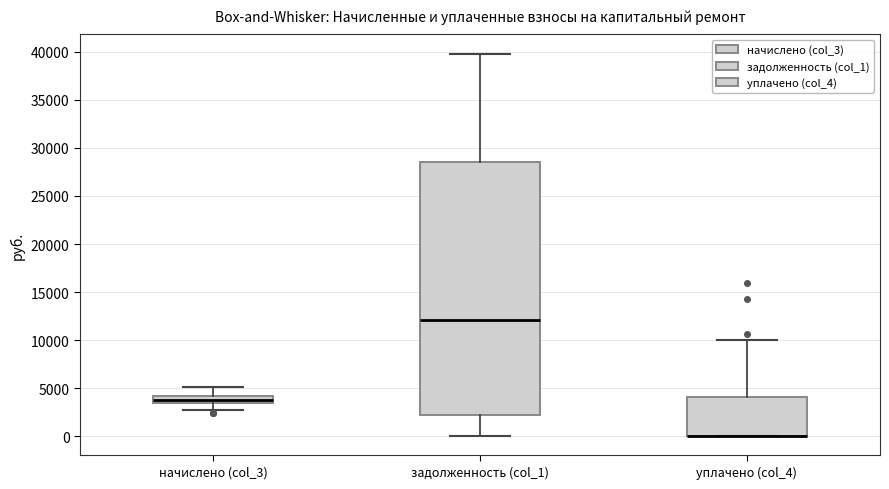

Where is the upper edge of the box for уплачено (col_4) on the y-axis? The values are not printed on the chart, so give them approximately, as read against the axis.

4000